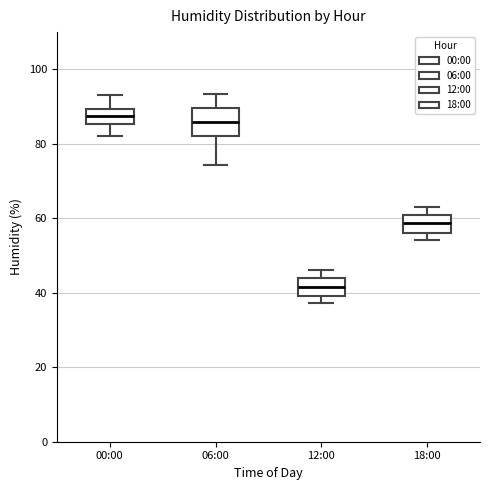

Where does the upper whisker of the box for 18:00 end on the y-axis? The values are not printed on the chart, so give them approximately, as read against the axis.

64